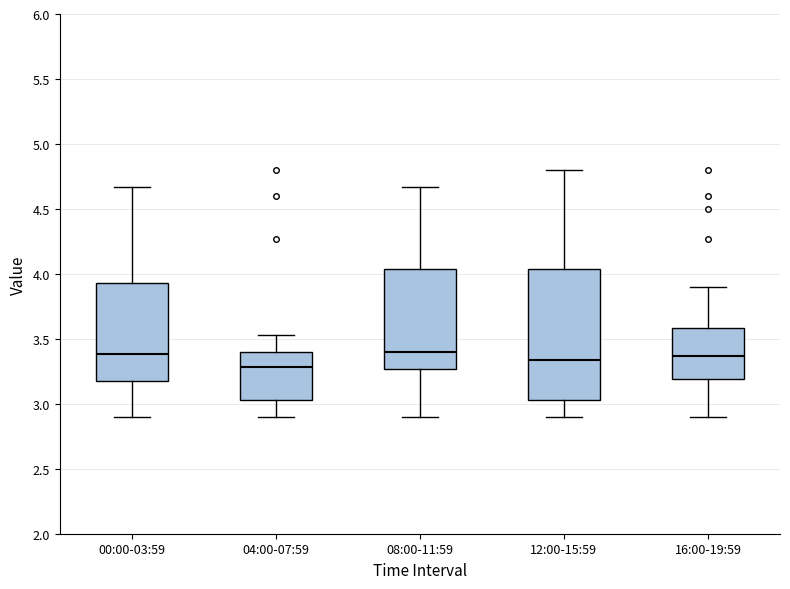

Reading left to right, read every box against the y-axis: the position of its median line, the range the box covers, and the ends of its whiskers. The values are not printed on the chart, so give them approximately, as read against the axis.

00:00-03:59: median 3.40, box 3.20 to 3.95, whiskers 2.90 to 4.65
04:00-07:59: median 3.30, box 3.05 to 3.40, whiskers 2.90 to 3.55
08:00-11:59: median 3.40, box 3.25 to 4.05, whiskers 2.90 to 4.65
12:00-15:59: median 3.35, box 3.05 to 4.05, whiskers 2.90 to 4.80
16:00-19:59: median 3.35, box 3.20 to 3.60, whiskers 2.90 to 3.90